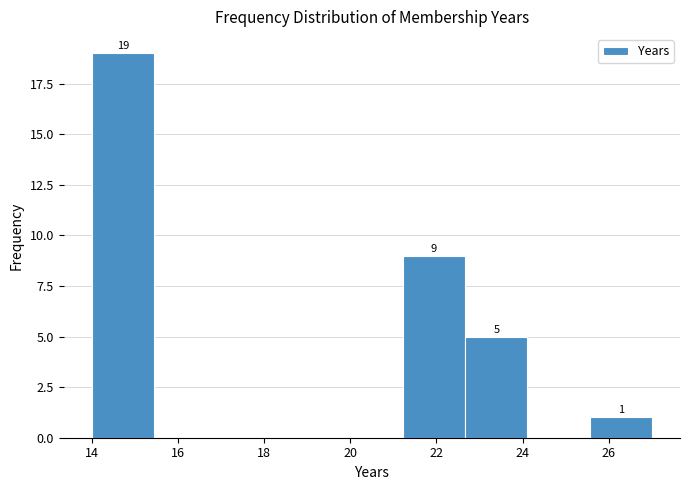

Over which range of the x-axis is the bar tallest?

14.0 to 15.4